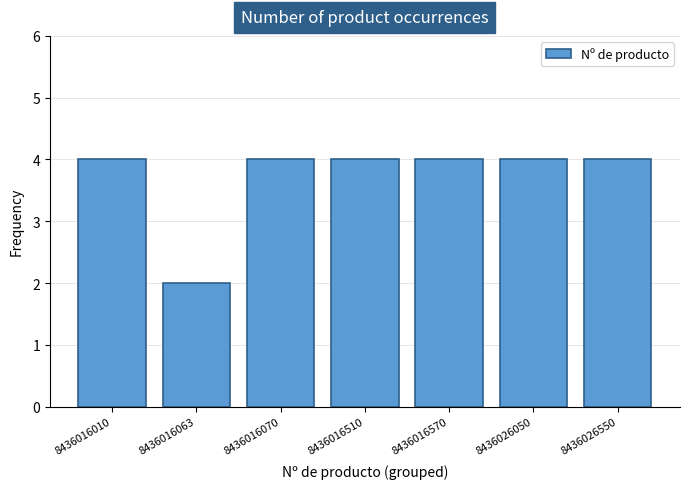

Reading right to left, extract all data points from this chart.

4	4	4	4	4	2	4